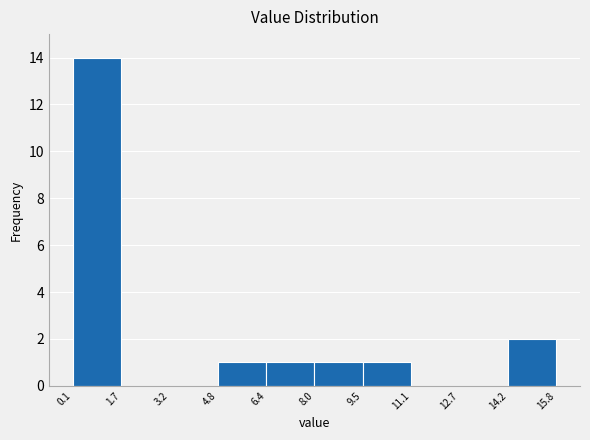

How tall is the bar that spans 14.2 to 15.8 on the x-axis? The values are not printed on the chart, so give them approximately, as read against the axis.

2